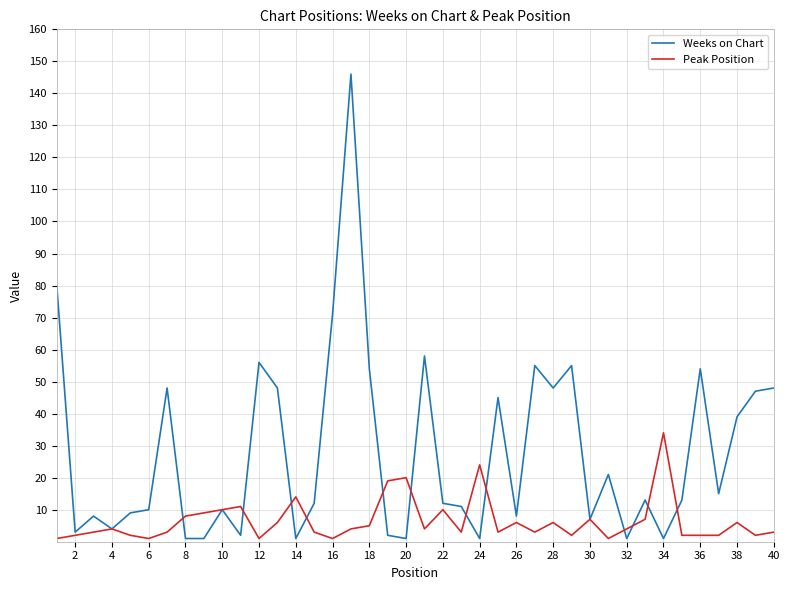

Which series has the largest total across all categories?

Weeks on Chart